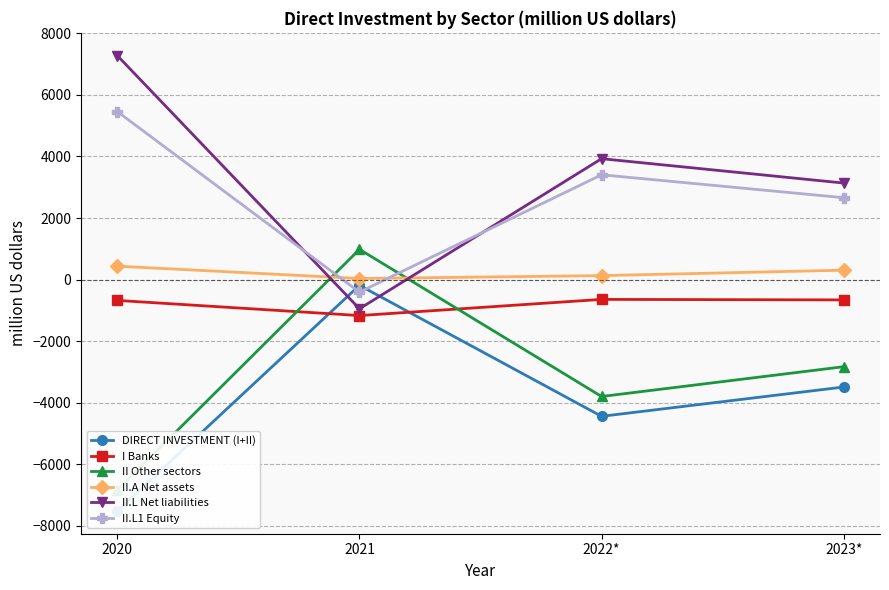

What is the sum of all II.A Net assets values?

904